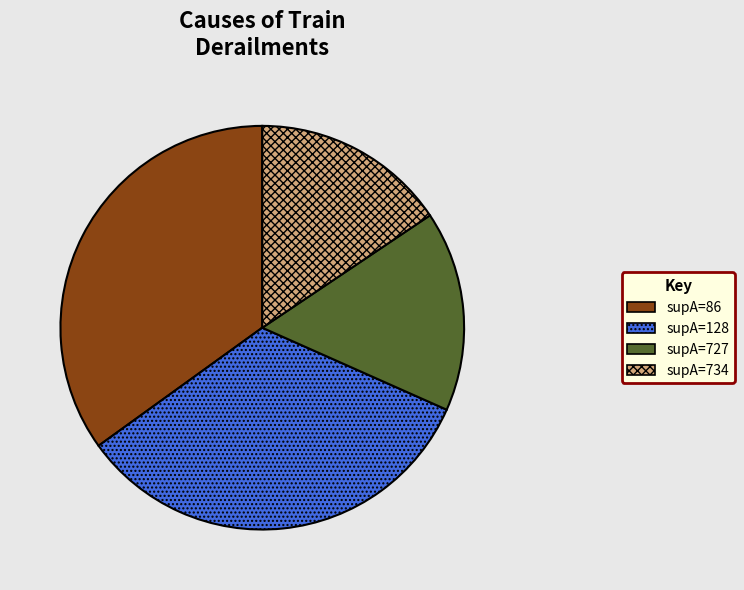

Does any single category account for the majority?

No